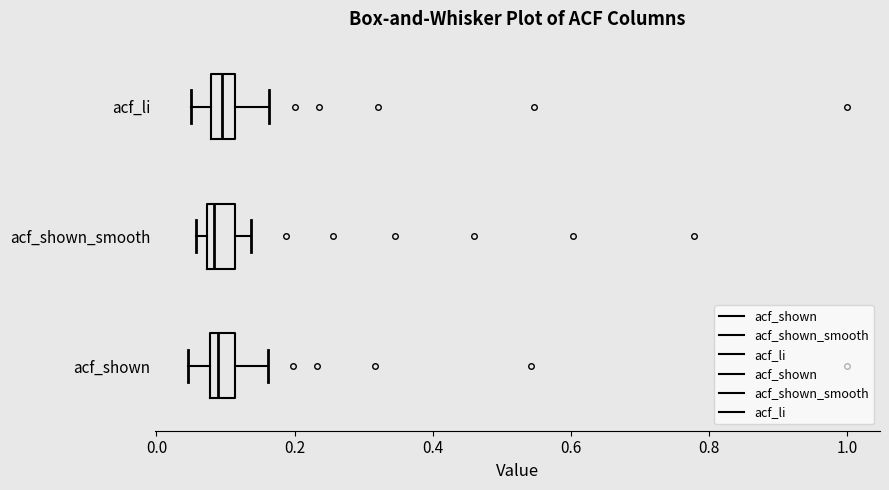

Reading bottom to top, transcribe this box plot: for each box, give where its median line is, the range the box spans, and where its two whiskers end, as read against the x-axis. The values are not printed on the chart, so give them approximately, as read against the axis.

acf_shown: median 0.08 (just right of the box's left edge), box 0.08 to 0.12, whiskers 0.04 to 0.16
acf_shown_smooth: median 0.08 (just right of the box's left edge), box 0.08 to 0.12, whiskers 0.06 to 0.14
acf_li: median 0.10, box 0.08 to 0.12, whiskers 0.06 to 0.16